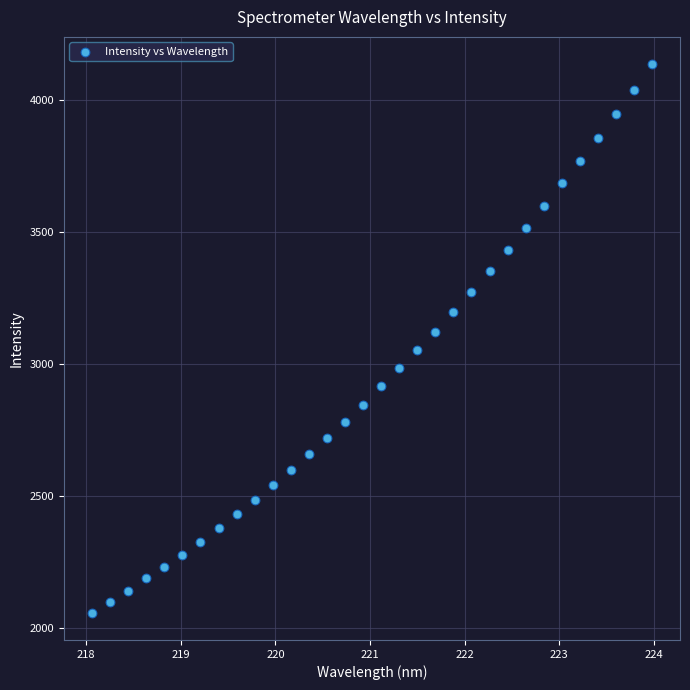

What is the range of Y values (max minus min)?

2080.0